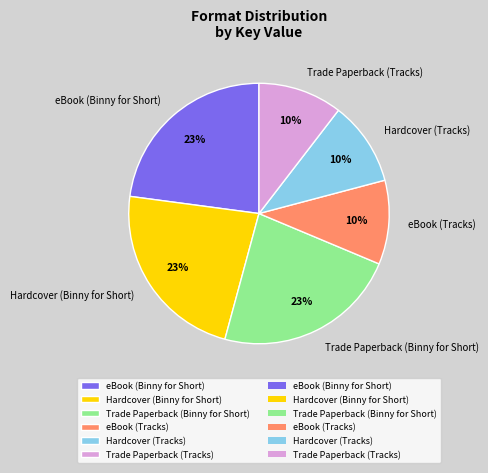

How many slices are in this pie chart?

6